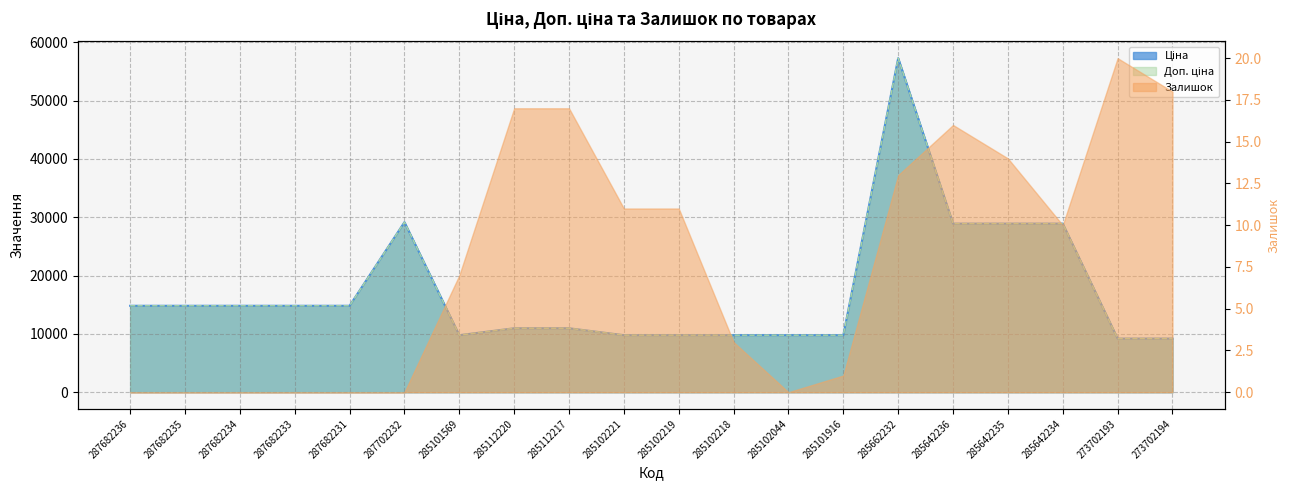

True or false: Доп. ціна and Ціна intersect in this chart.

False